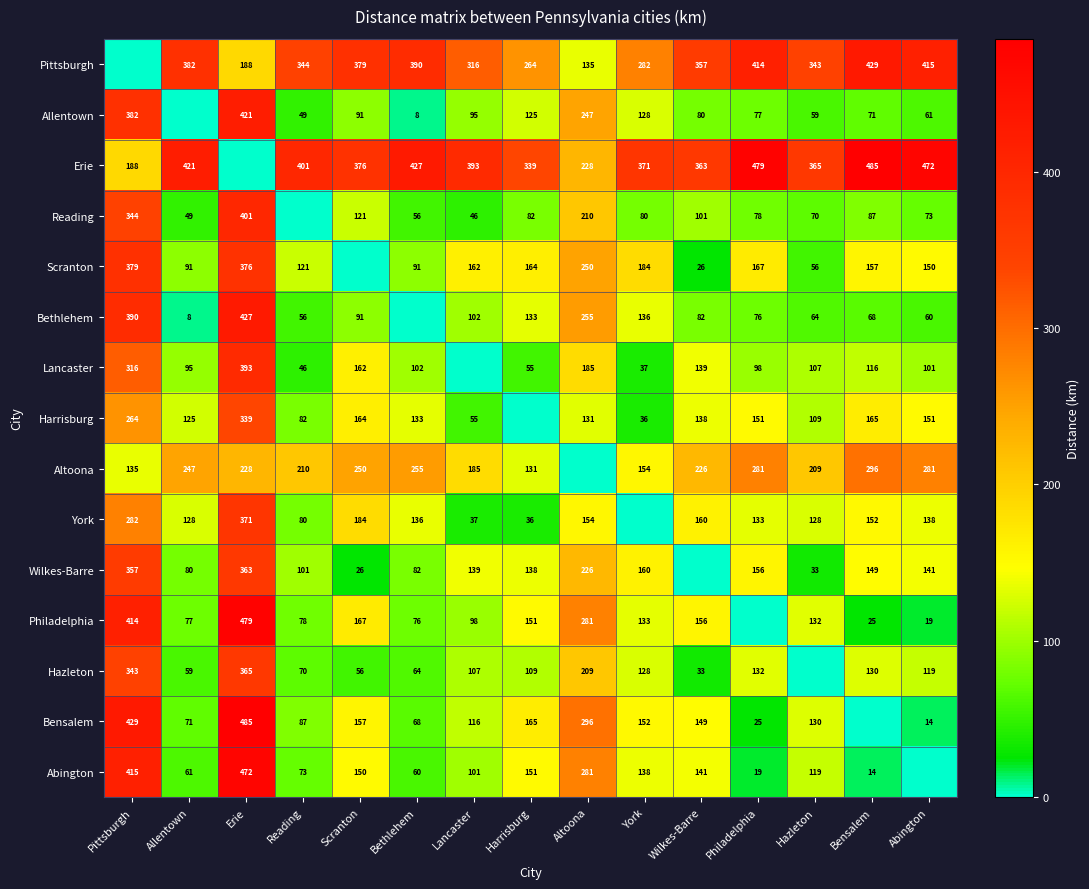

The value of Hazleton at Scranton is 56. True or false?

True